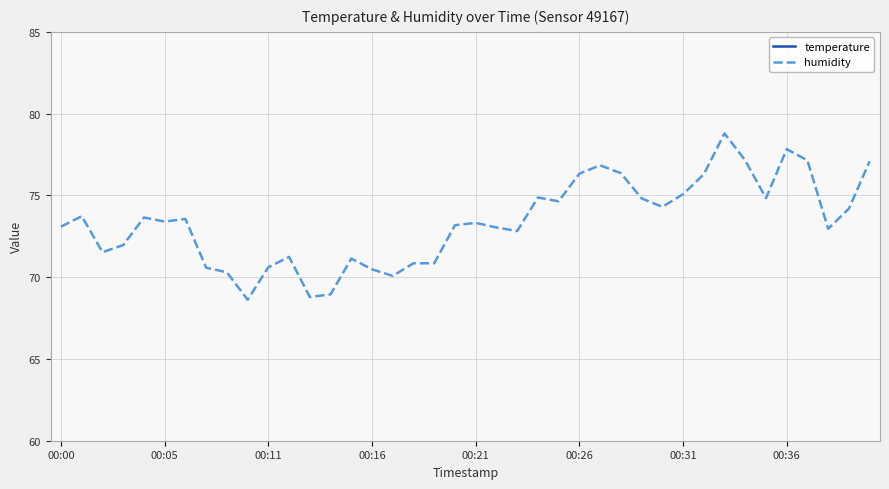

How many lines are shown in the chart?

2